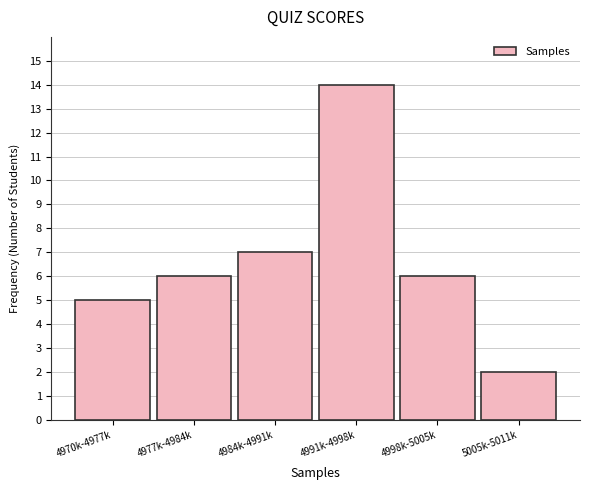

Reading right to left, list all the values displayed in this chart.

2	6	14	7	6	5